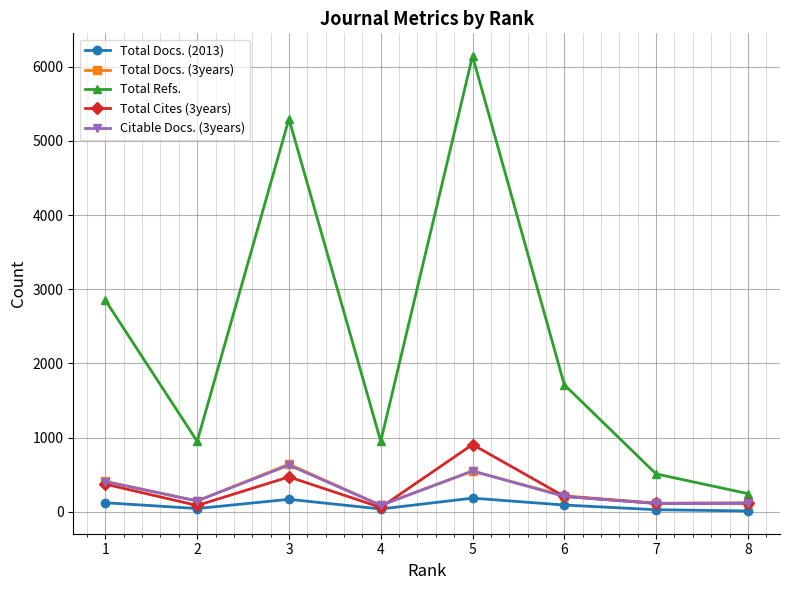

Is the value of Total Docs. (3years) at 4 greater than the value of Total Cites (3years) at 6?

No